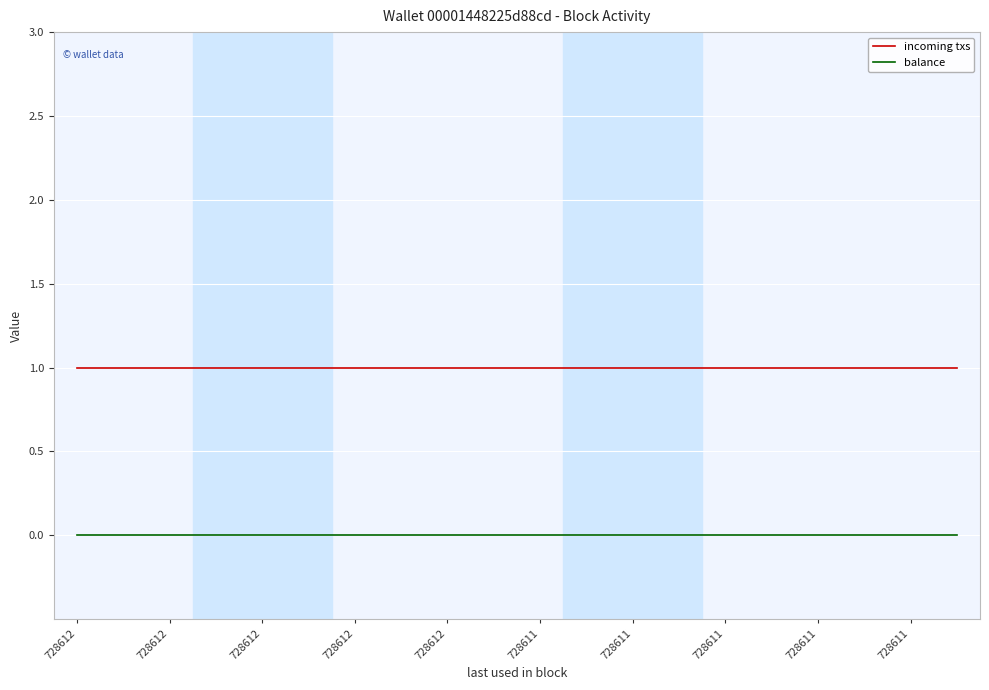

True or false: incoming txs and balance cross at least once.

False